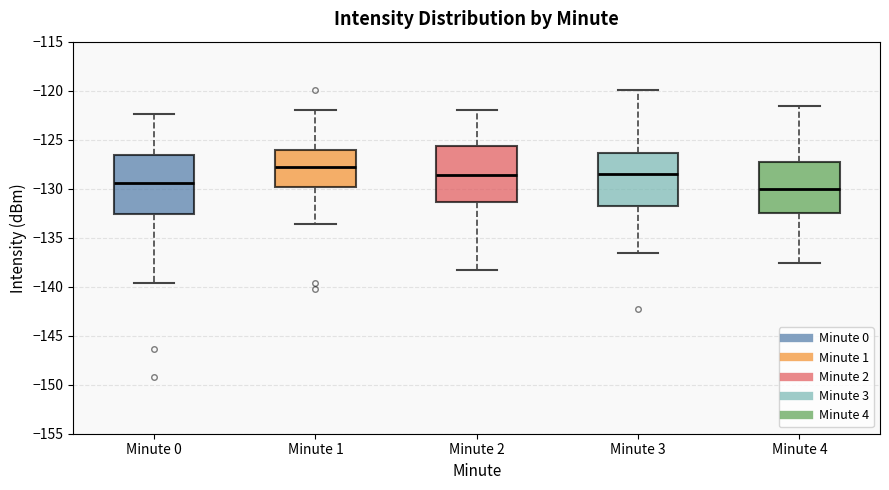

Where does the median line of the box for Minute 4 sit on the y-axis? The values are not printed on the chart, so give them approximately, as read against the axis.

-130.0